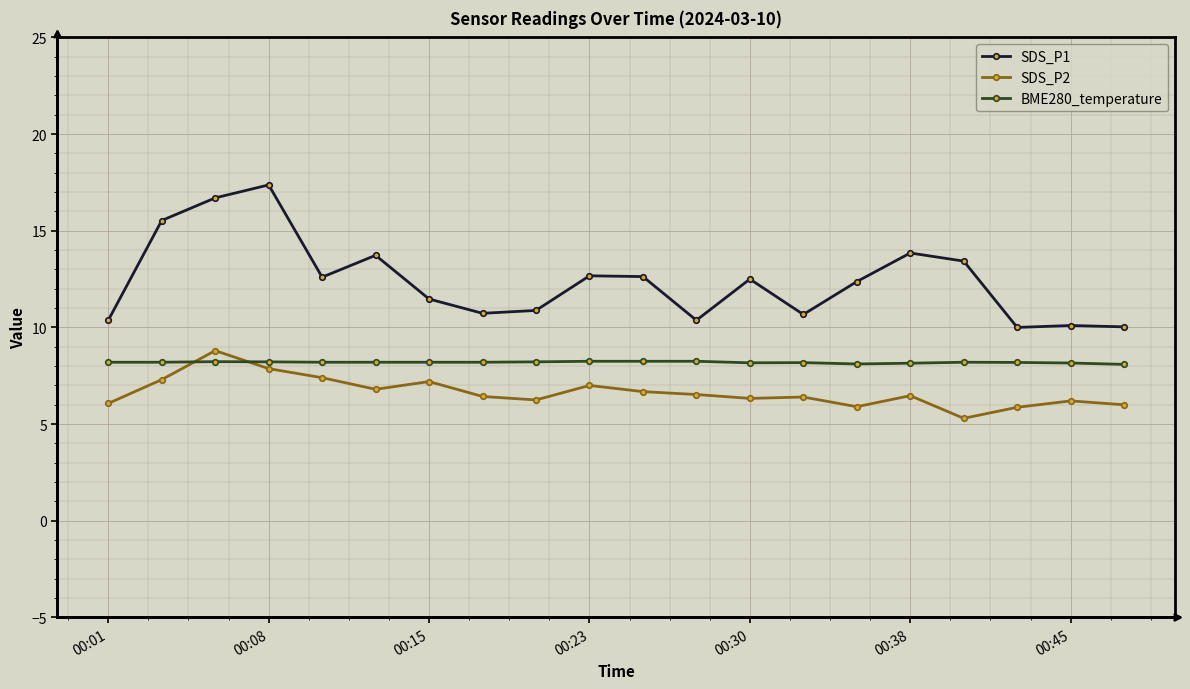

True or false: SDS_P1 and BME280_temperature cross at least once.

False